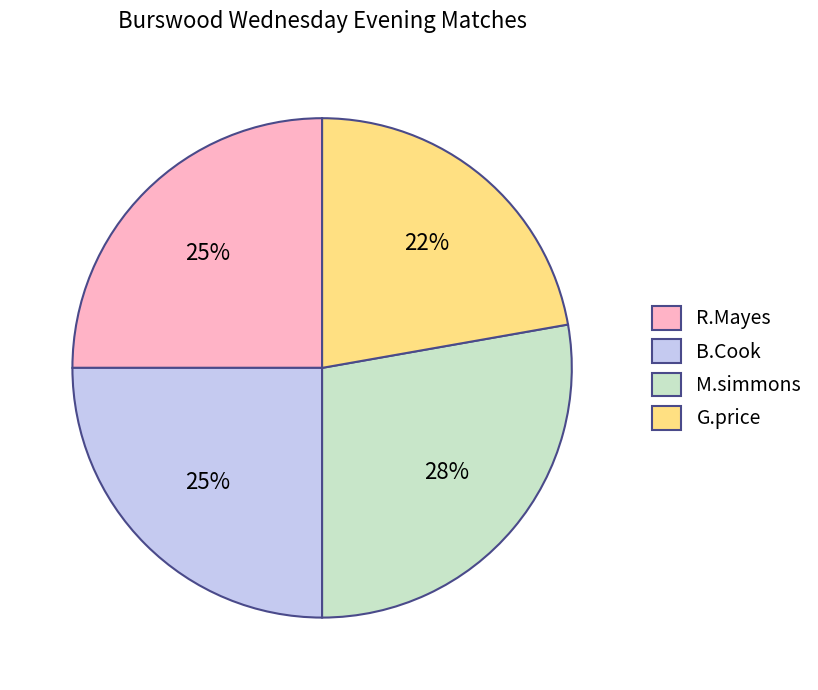

To the nearest percent, what is the difference between the G.price and B.Cook slice percentages?

3%